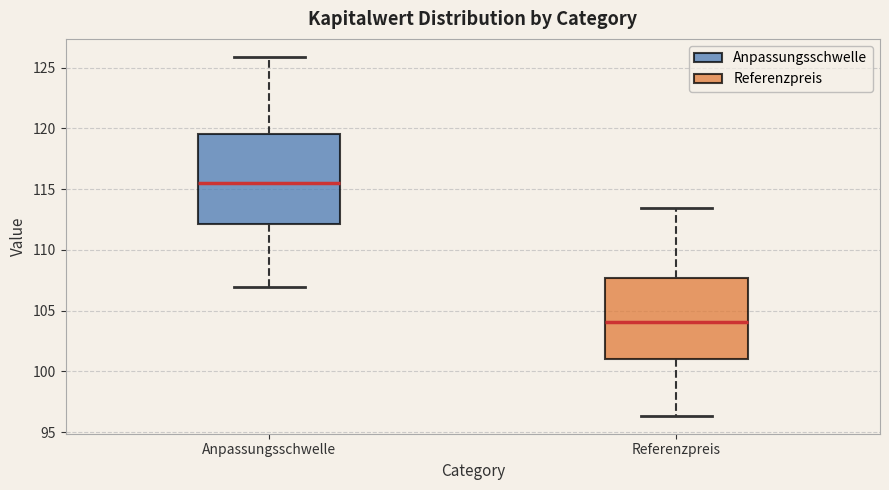

Comparing the boxes themselves (not the whiskers), which one is the tallest?

Anpassungsschwelle